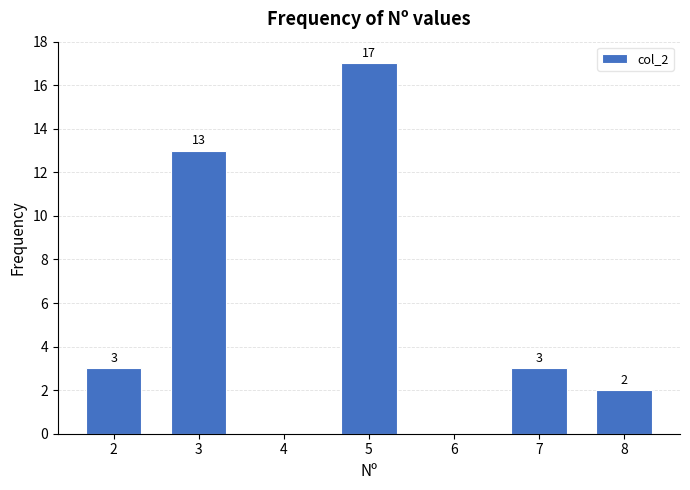

Reading left to right, what are all the values shown in this chart?

2=3	3=13	4=0	5=17	6=0	7=3	8=2